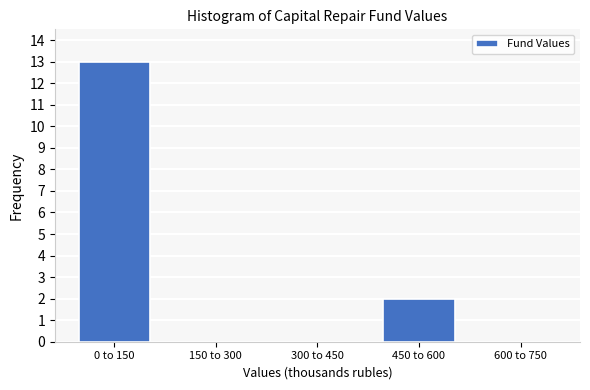

Reading right to left, transcribe all the data shown in this chart.

600 to 750=0	450 to 600=2	300 to 450=0	150 to 300=0	0 to 150=13